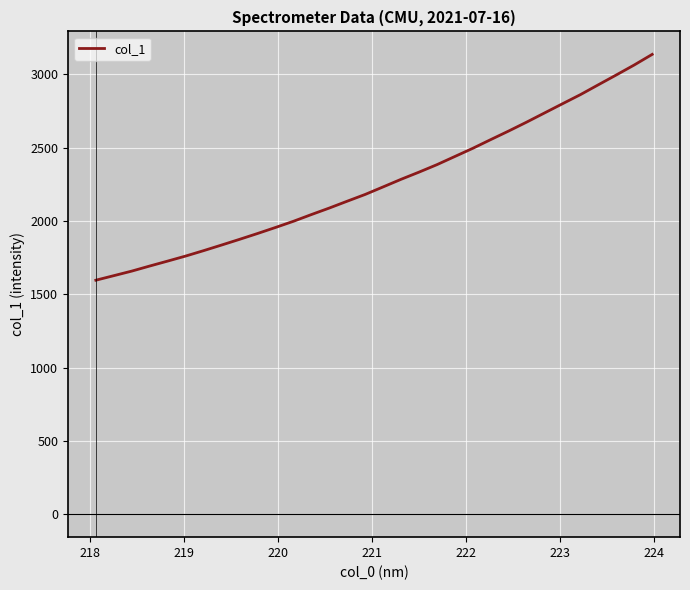

What is the greatest value displayed?

3135.7